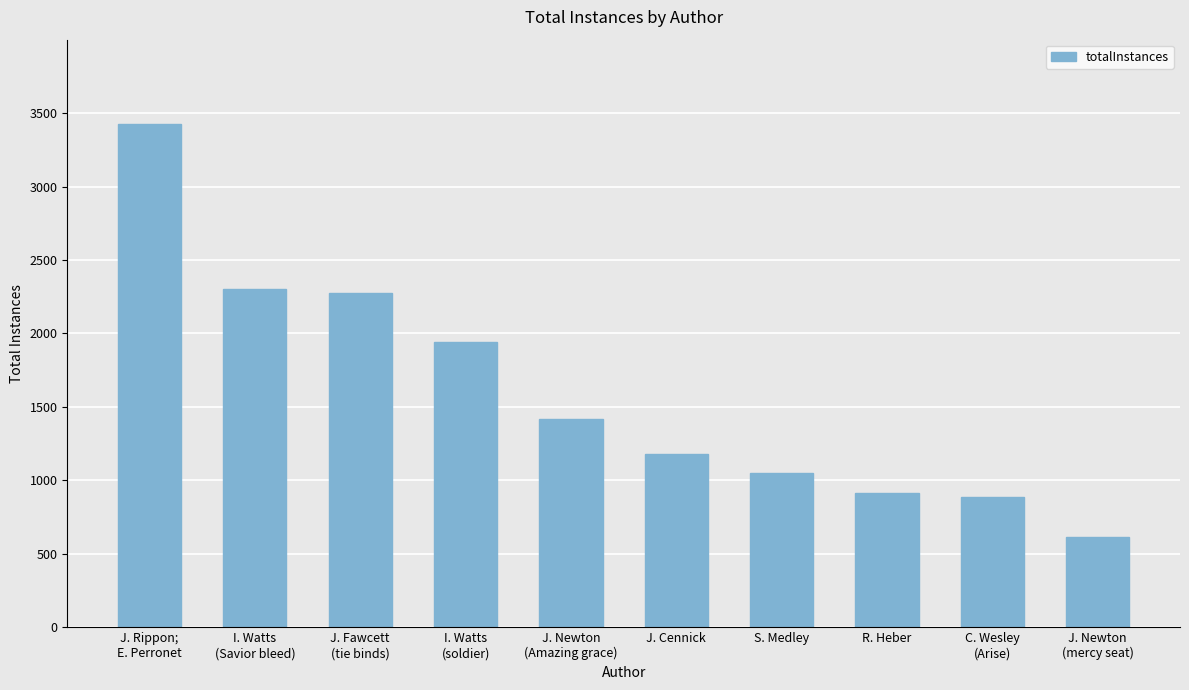

What position from the left is I. Watts
(soldier)?

4